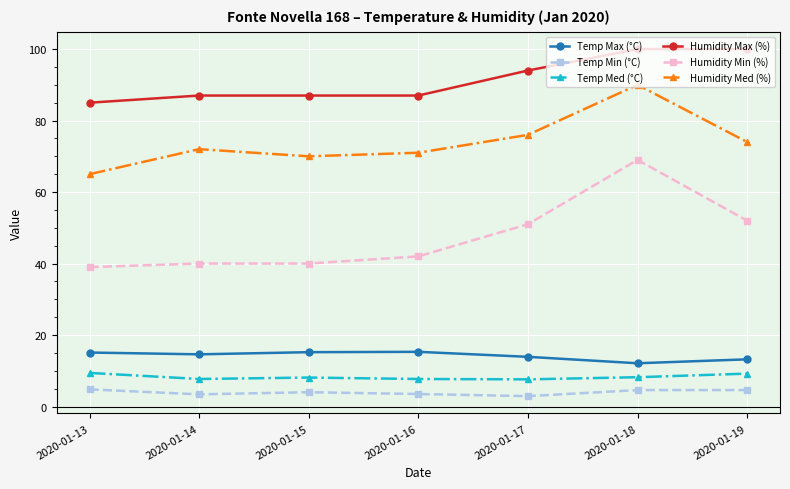

Count the number of data series in this chart.

6